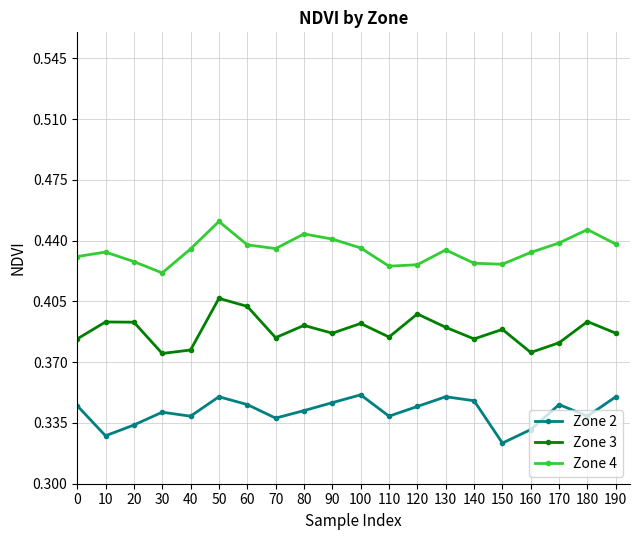

List the series in order of their peak value, lowest first.

Zone 2, Zone 3, Zone 4